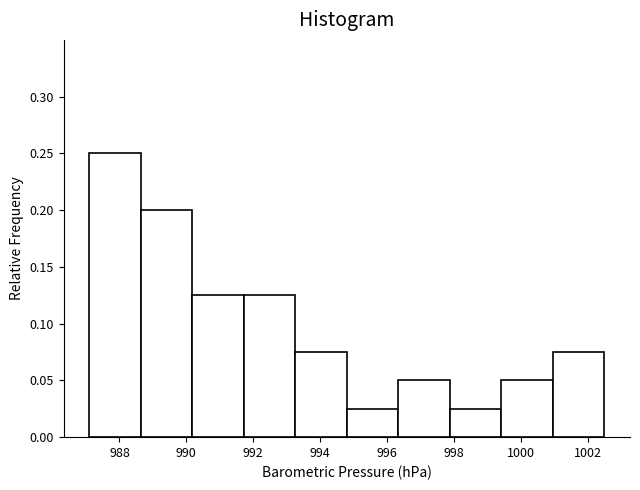

How tall is the bar that spans 993.26 to 994.80 on the x-axis? Neither the bar edges nor the heights are printed on the chart, so give them approximately, as read against the axes.

0.075